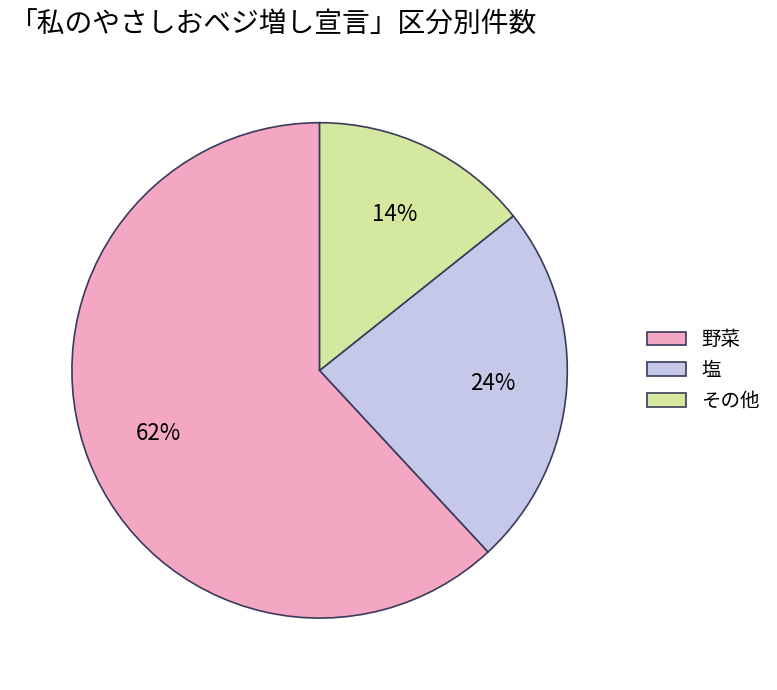

Which has a higher value, 塩 or 野菜?

野菜